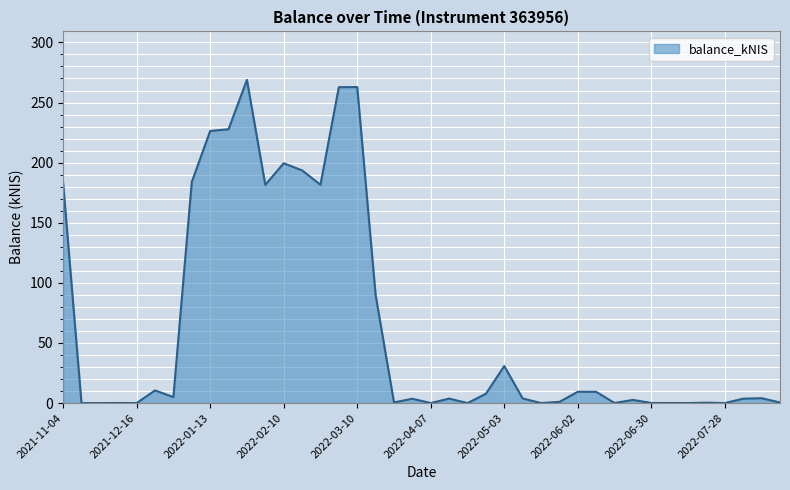

What is the maximum value shown in the chart?

268.8